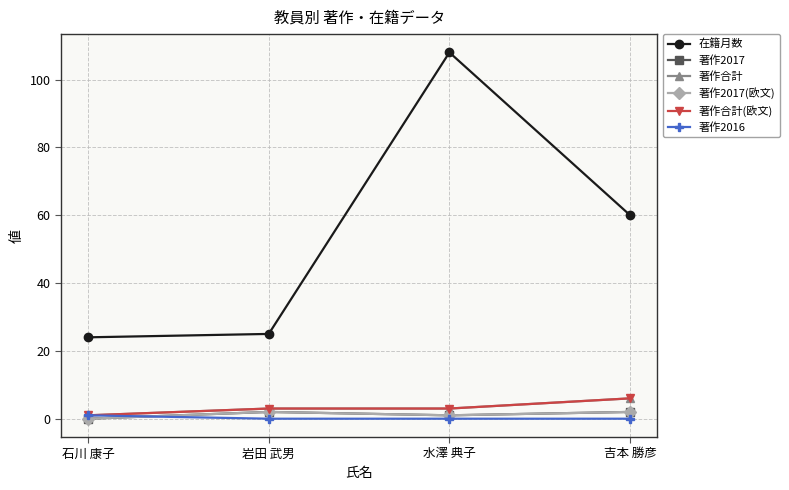

Which series changed the most between 石川 康子 and 岩田 武男?

著作2017